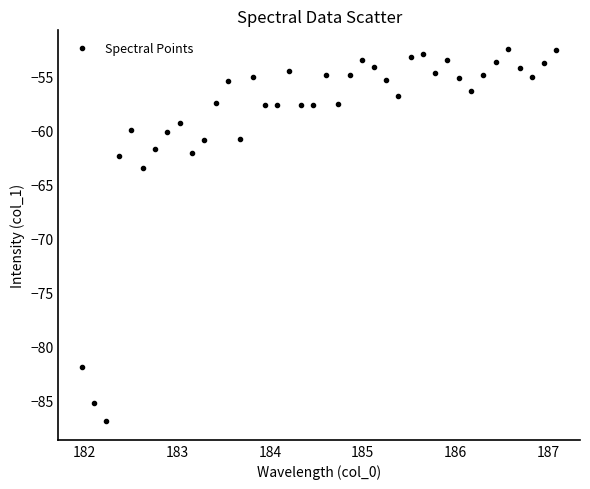

What is the range of Y values (max minus min)?

34.5